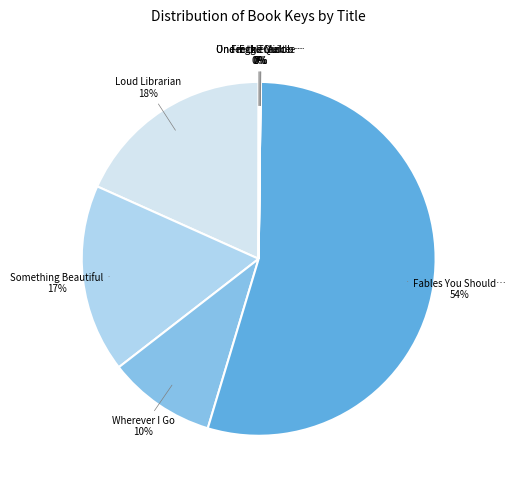

Which category has the biggest portion of the pie?

Fables You Shouldn't Pay Any Attention To